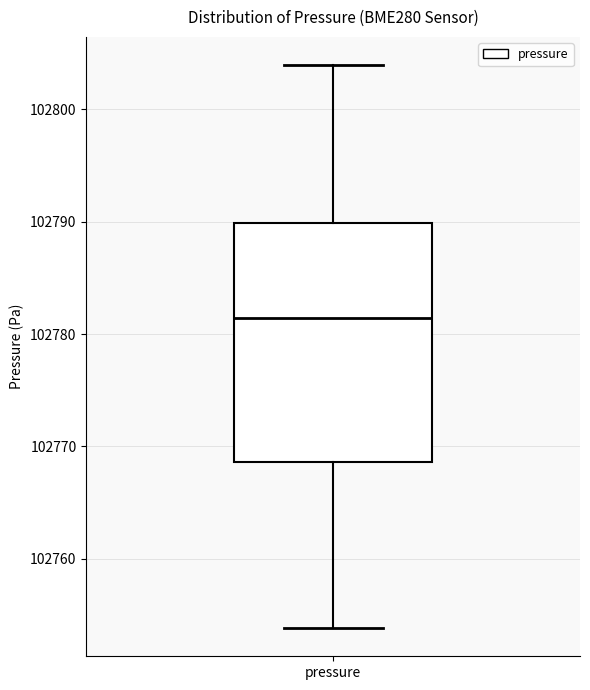

Transcribe this box plot: give where the median line is, the range the box spans, and where the two whiskers end, as read against the y-axis. The values are not printed on the chart, so give them approximately, as read against the axis.

median 102781, box 102769 to 102790, whiskers 102754 to 102804